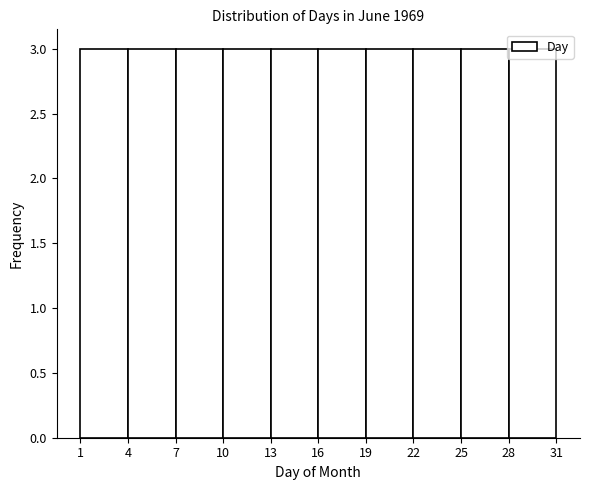

Reading left to right, list every bar in this chart as the range it spans on the x-axis followed by its height. The values are not printed on the chart, so give them approximately, as read against the axis.

1 to 4: 3
4 to 7: 3
7 to 10: 3
10 to 13: 3
13 to 16: 3
16 to 19: 3
19 to 22: 3
22 to 25: 3
25 to 28: 3
28 to 31: 3